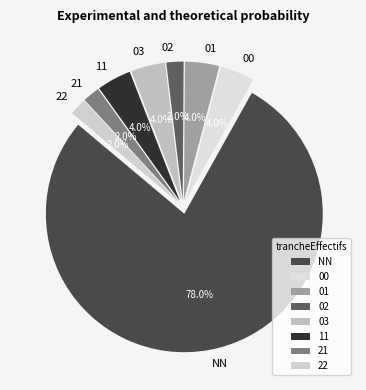

To the nearest percent, what percentage of the pie is 11?

4%